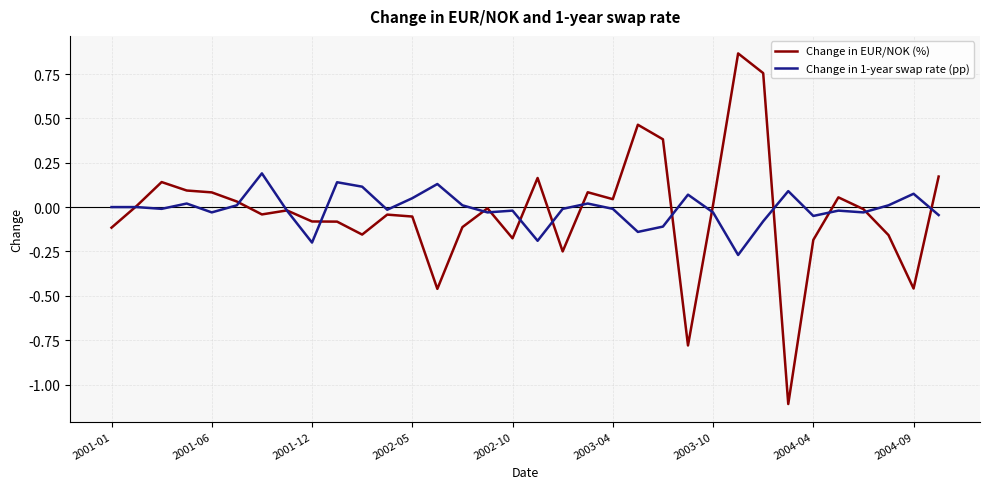

Does the chart display data point markers on the line(s)?

No